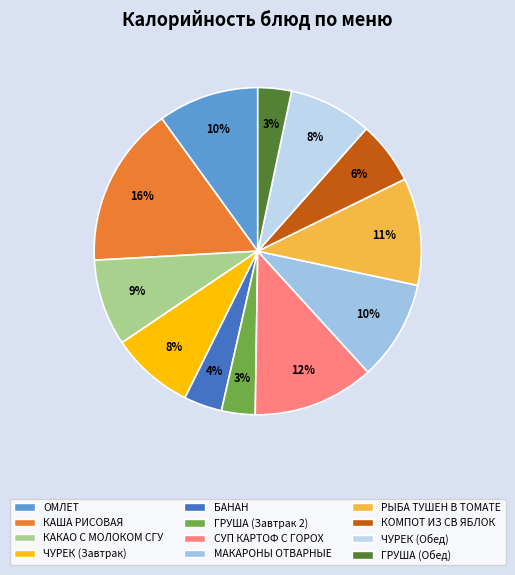

Count the number of slices in the pie.

12